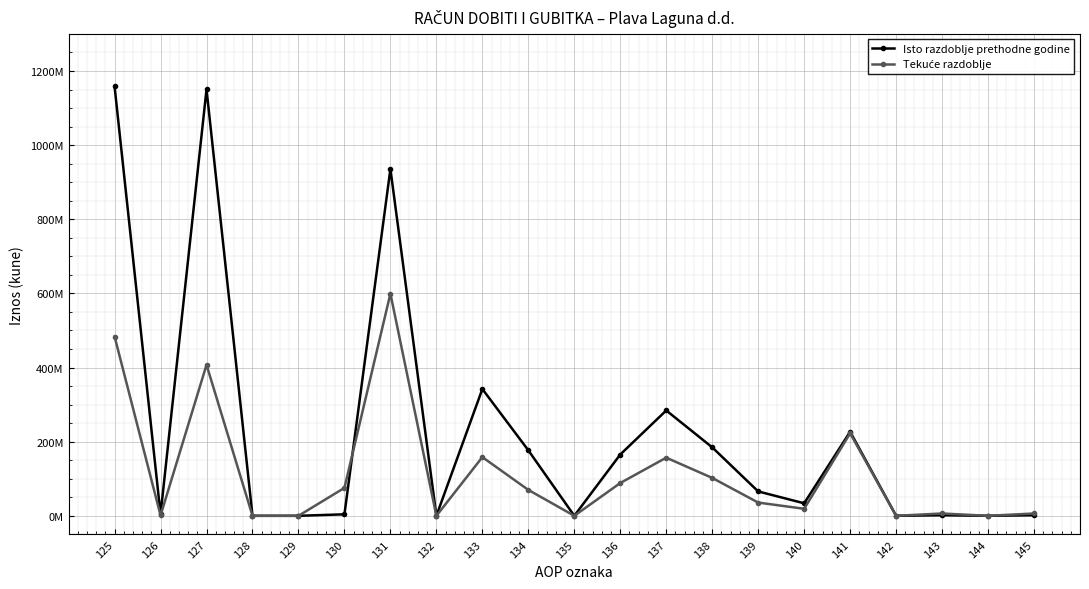

Reading right to left, list all the values displayed in this chart.

Isto razdoblje prethodne godine: 1607307	0	1607307	0	226778605	33762318	65748929	184688397	284199644	165374392	0	176657321	342031713	0	935763476	4038395	0	0	1150406793	3787775	1158232963
Tekuće razdoblje: 6250942	0	6250942	0	222609405	18925532	35693922	102213859	156833313	88432497	0	69870790	158303287	0	599415257	75344718	0	0	407342382	982324	483669424